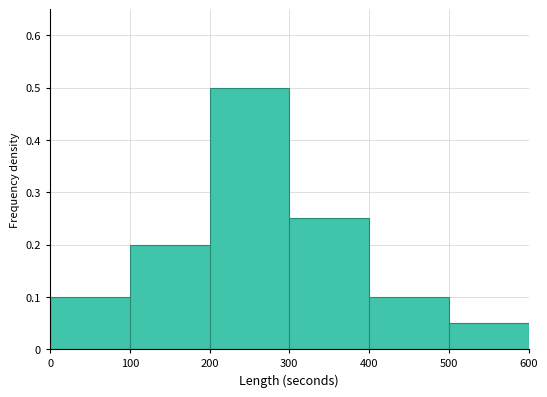

Reading left to right, list every bar in this chart as the range it spans on the x-axis followed by its height. The values are not printed on the chart, so give them approximately, as read against the axis.

0 to 100: 0.10
100 to 200: 0.20
200 to 300: 0.50
300 to 400: 0.25
400 to 500: 0.10
500 to 600: 0.05